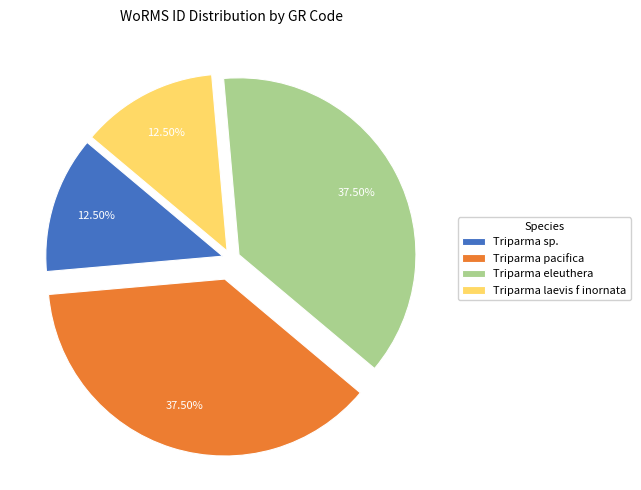

What is the ratio of the value at Triparma sp. to the value at Triparma laevis f inornata?

1.0